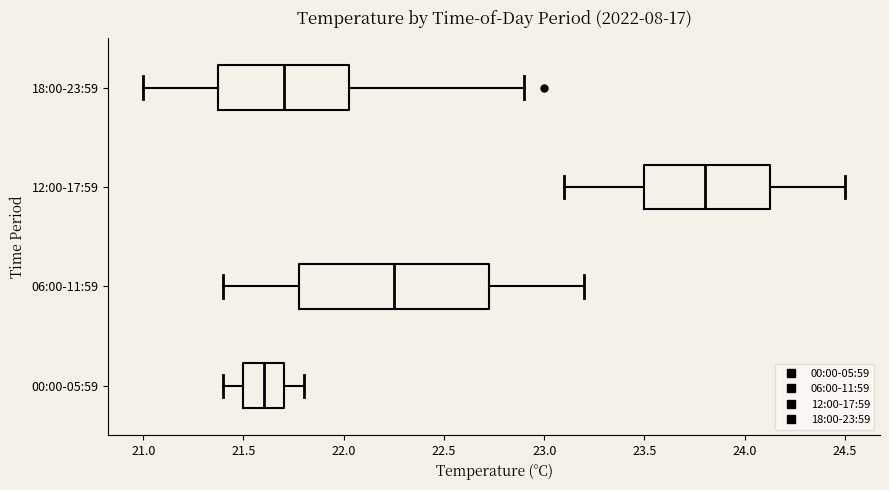

Which box is the widest, from its left edge to its right edge?

06:00-11:59